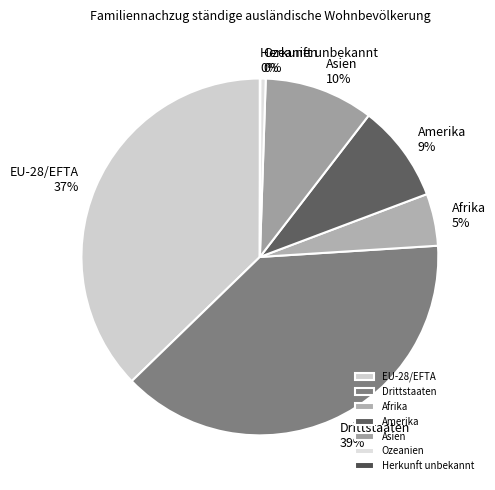

Does Amerika account for over 50% of the chart?

No